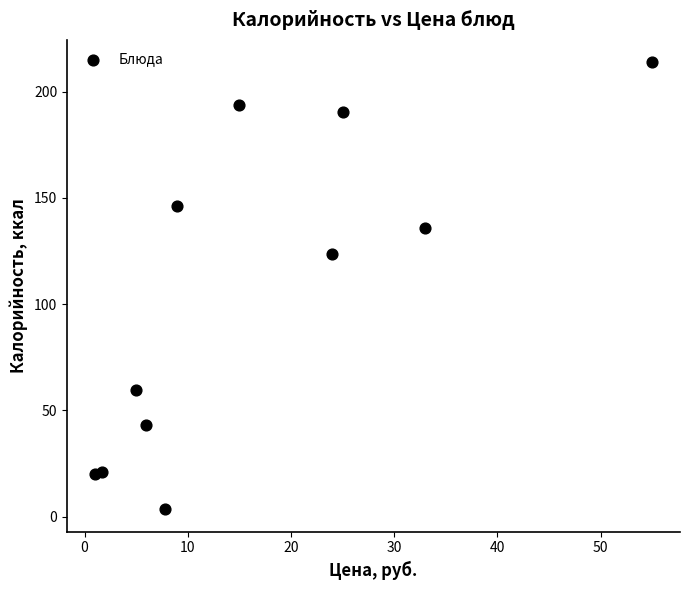

What Y value in the scatter plot is closest to 108?

123.5